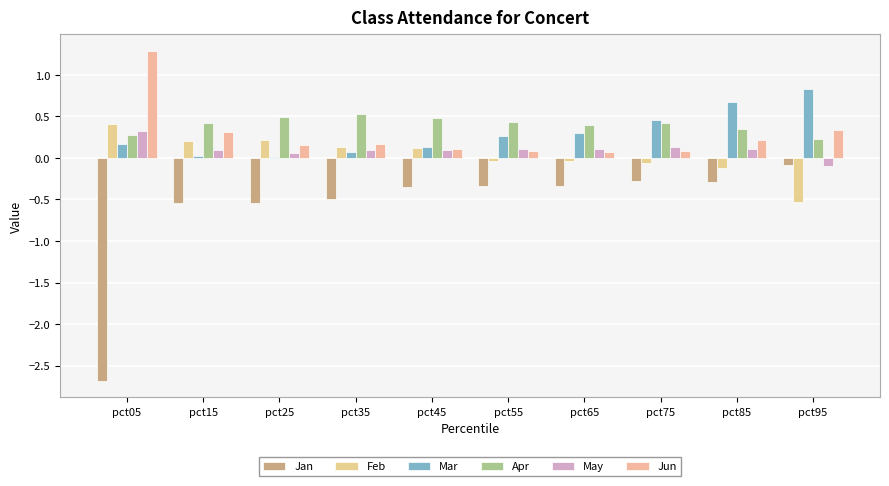

The May series shows 0.1 at pct75. True or false?

True